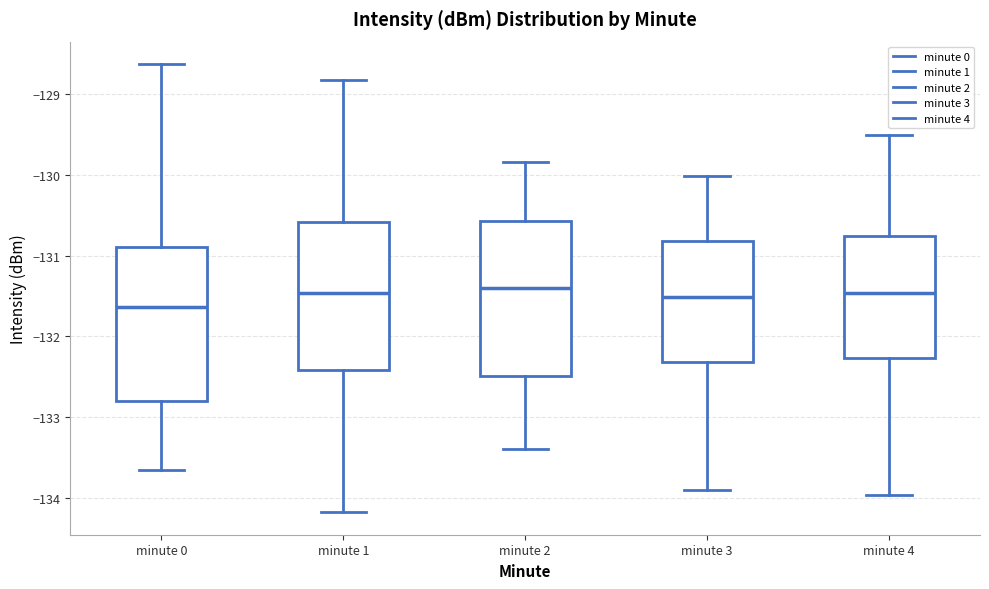

Reading left to right, transcribe this box plot: for each box, give where its median line is, the range the box spans, and where its two whiskers end, as read against the y-axis. The values are not printed on the chart, so give them approximately, as read against the axis.

minute 0: median -131.6, box -132.8 to -130.9, whiskers -133.7 to -128.6
minute 1: median -131.5, box -132.4 to -130.6, whiskers -134.2 to -128.8
minute 2: median -131.4, box -132.5 to -130.6, whiskers -133.4 to -129.8
minute 3: median -131.5, box -132.3 to -130.8, whiskers -133.9 to -130.0
minute 4: median -131.5, box -132.3 to -130.8, whiskers -134.0 to -129.5